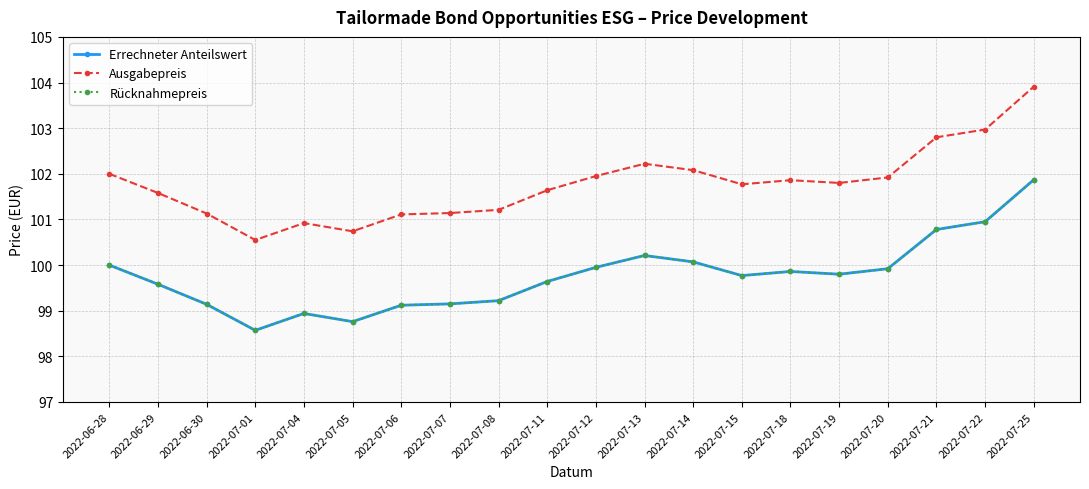

At which category is the sum across all series the highest?

2022-07-25